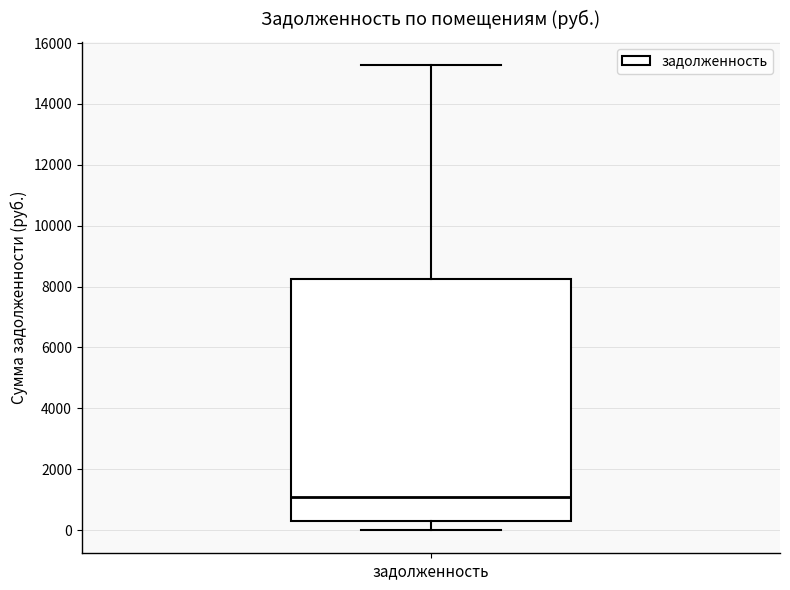

Transcribe this box plot: give where the median line is, the range the box spans, and where the two whiskers end, as read against the y-axis. The values are not printed on the chart, so give them approximately, as read against the axis.

median 1000, box 400 to 8200, whiskers 0 to 15200